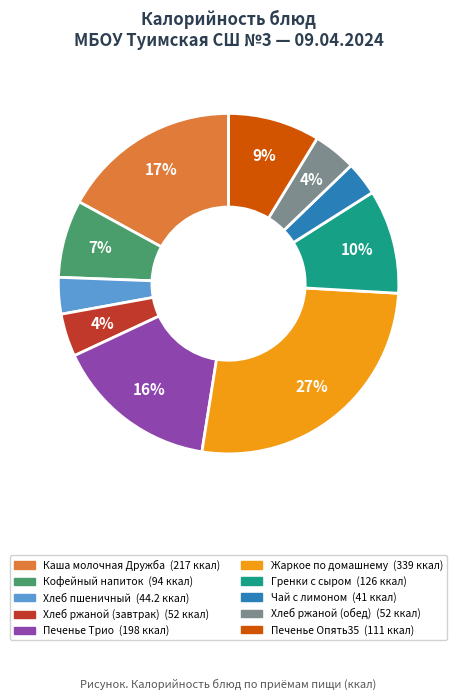

Is Печенье Опять35 the majority of the pie?

No